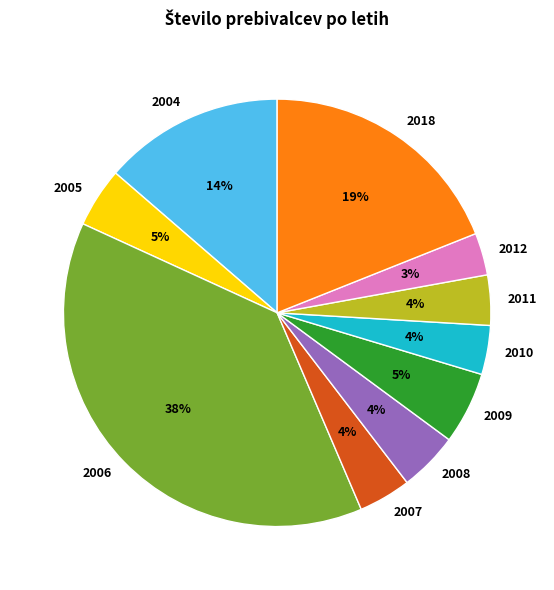

To the nearest percent, what portion does 2010 represent?

4%